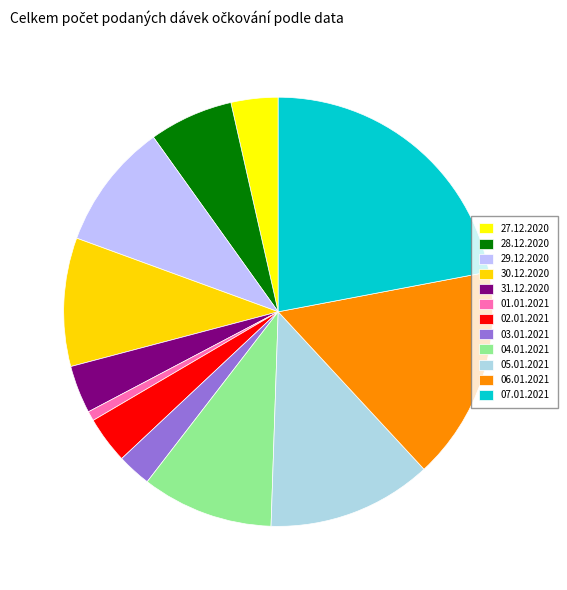

How many segments does this pie chart have?

12